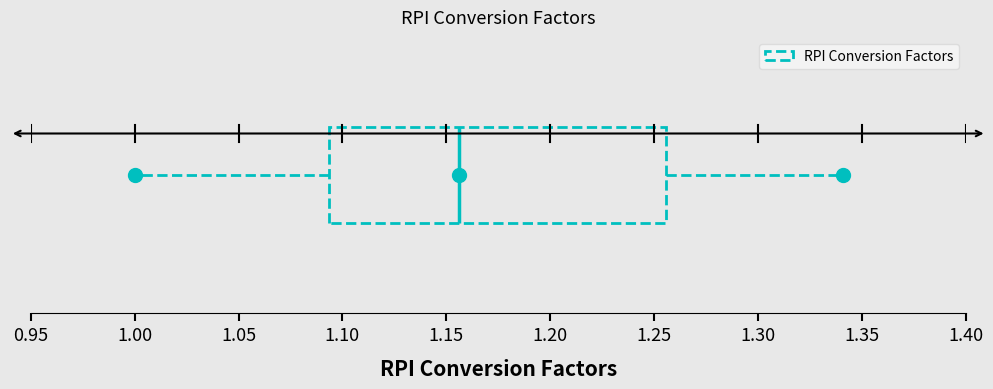

Transcribe this box plot: give where the median line is, the range the box spans, and where the two whiskers end, as read against the x-axis. The values are not printed on the chart, so give them approximately, as read against the axis.

median 1.155, box 1.095 to 1.255, whiskers 1.000 to 1.340